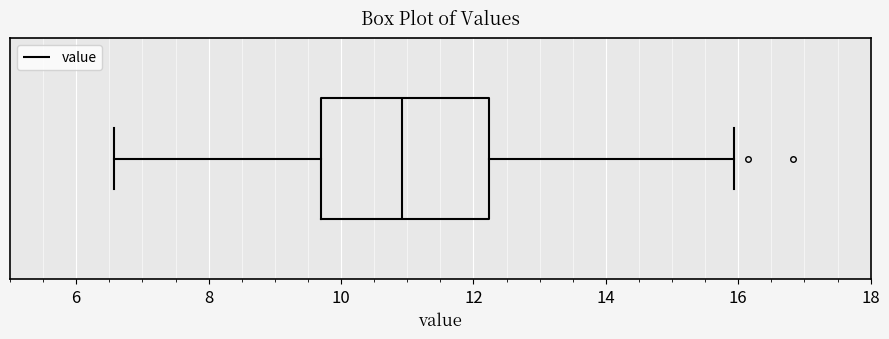

Where is the right edge of the box on the x-axis? The values are not printed on the chart, so give them approximately, as read against the axis.

12.2